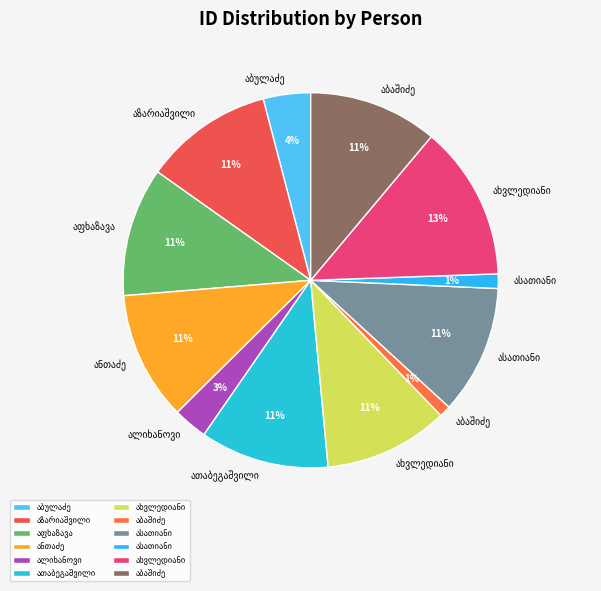

How many segments does this pie chart have?

12